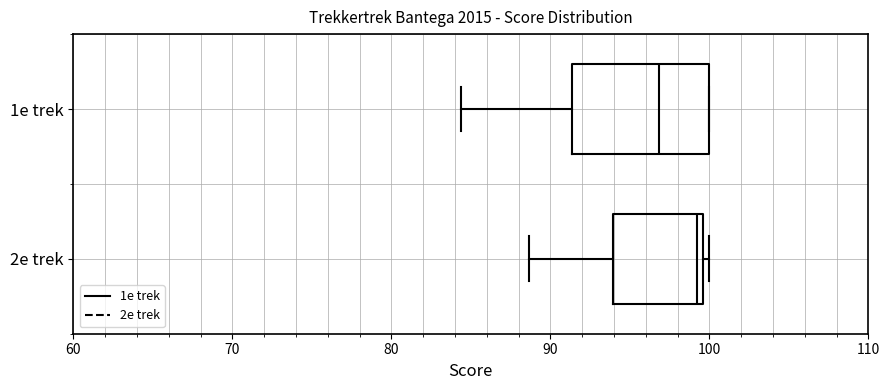

Which box's median line is the furthest to the right?

2e trek